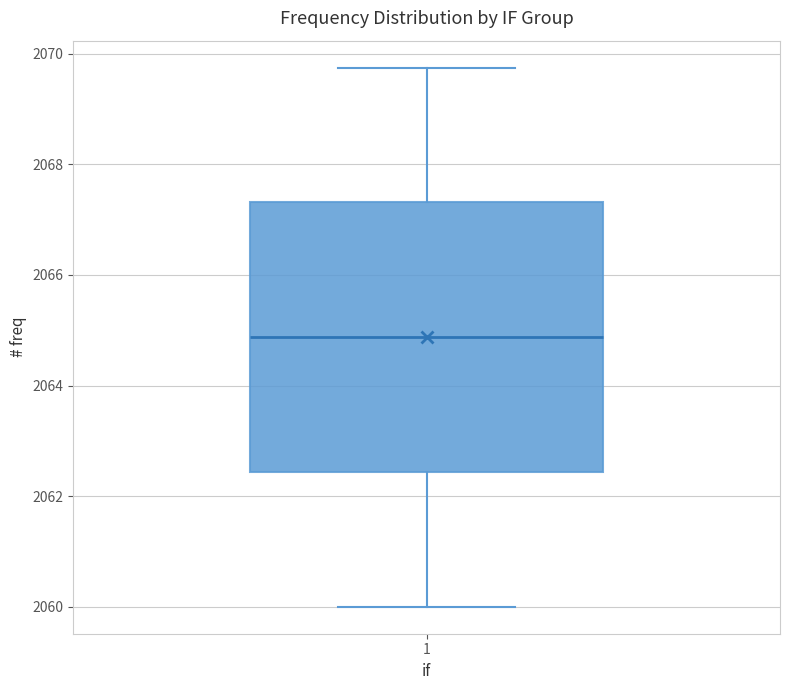

Read this box plot against the y-axis: the position of the median line, the range covered by the box, and the ends of both whiskers. The values are not printed on the chart, so give them approximately, as read against the axis.

median 2064.8, box 2062.4 to 2067.4, whiskers 2060.0 to 2069.8